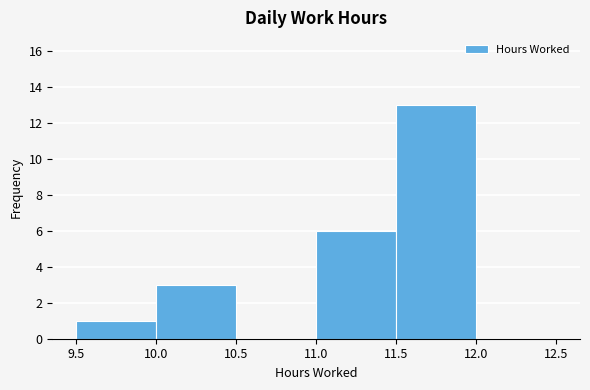

What is the height of the bar covering 9.5 to 10.0 on the x-axis? The values are not printed on the chart, so give them approximately, as read against the axis.

1